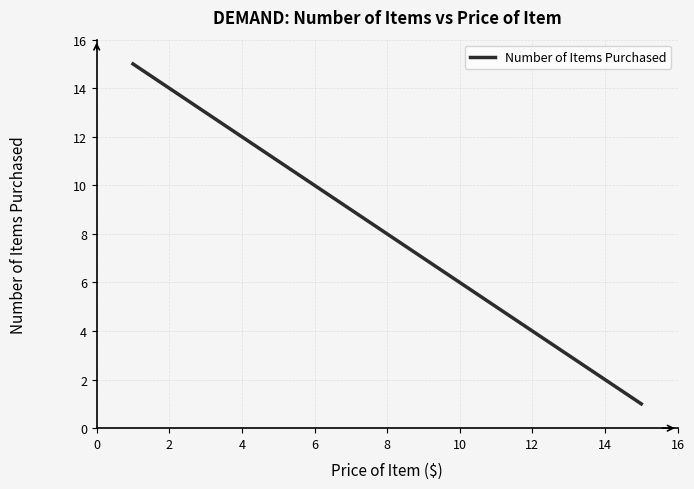

What is the maximum value shown in the chart?

15